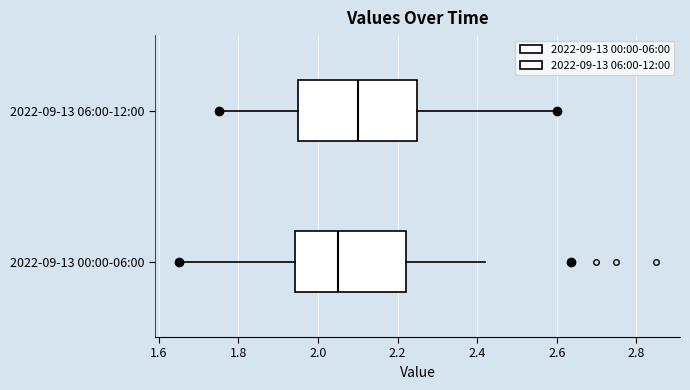

Reading bottom to top, read every box against the x-axis: the position of its median line, the range the box covers, and the ends of its whiskers. The values are not printed on the chart, so give them approximately, as read against the axis.

2022-09-13 00:00-06:00: median 2.06, box 1.94 to 2.22, whiskers 1.66 to 2.42
2022-09-13 06:00-12:00: median 2.10, box 1.96 to 2.26, whiskers 1.76 to 2.60